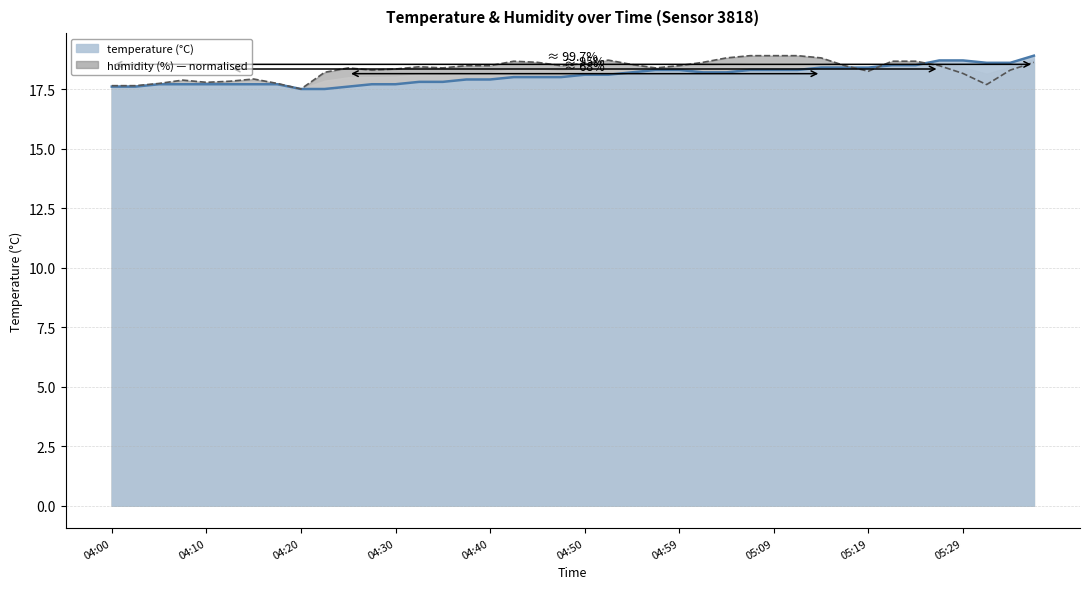

The temperature series shows 17.6 at 04:25. True or false?

True